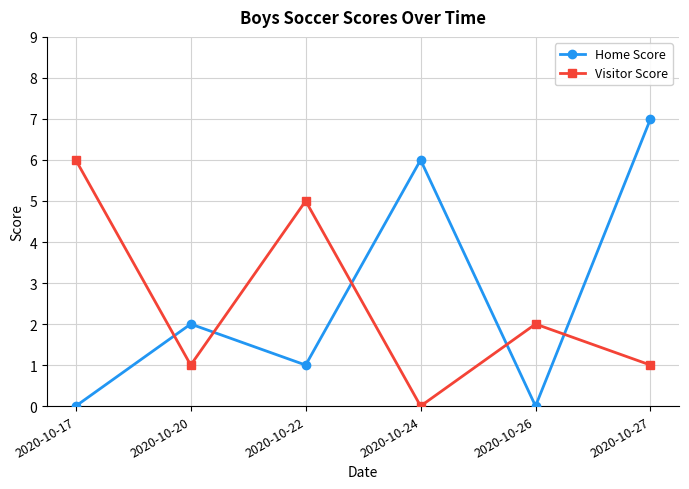

At which category is the sum across all series the highest?

2020-10-27